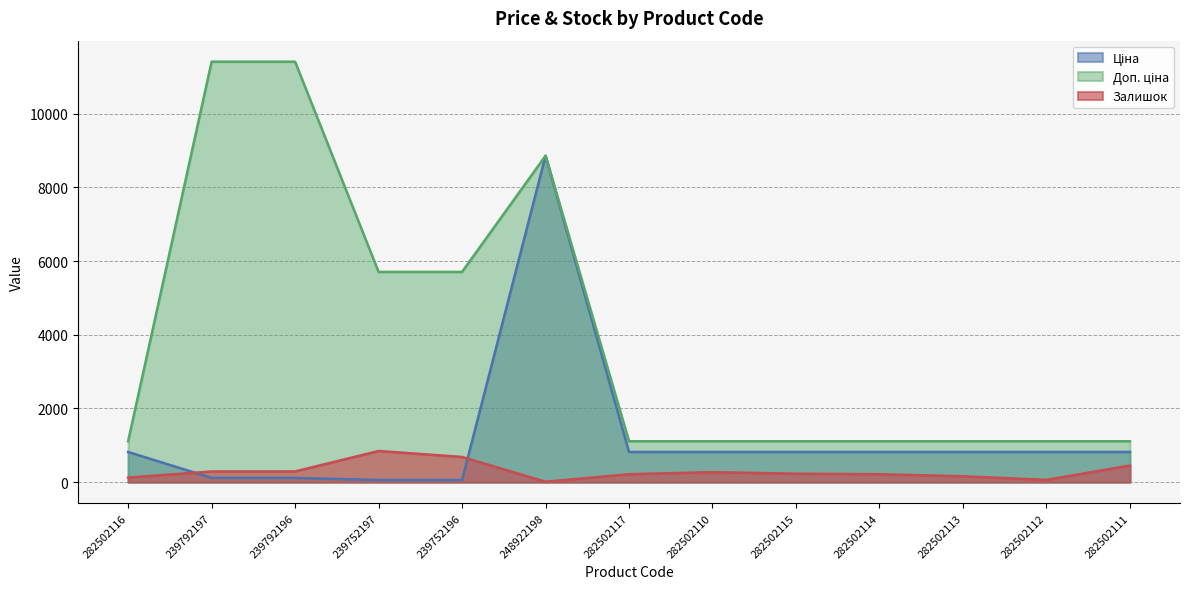

At 239792196, list the series in order from smallest to largest.

Ціна, Залишок, Доп. ціна